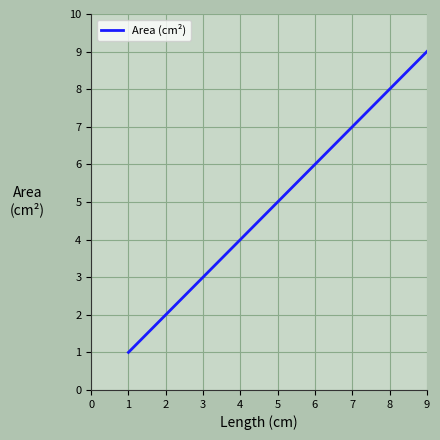

What is the difference between the maximum and minimum values?

9